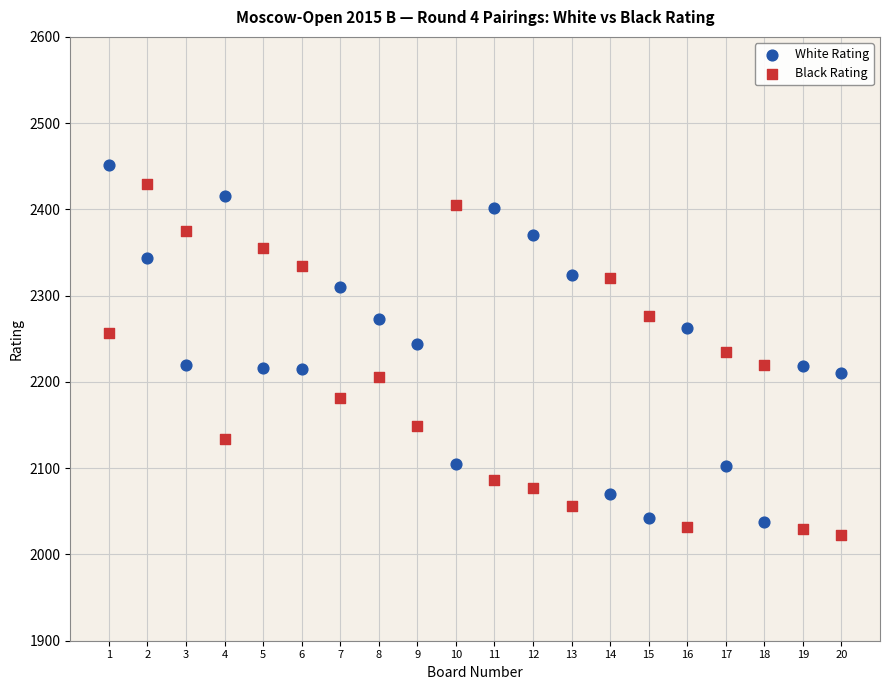

What is the X range (max minus min) for the scatter plot?

19